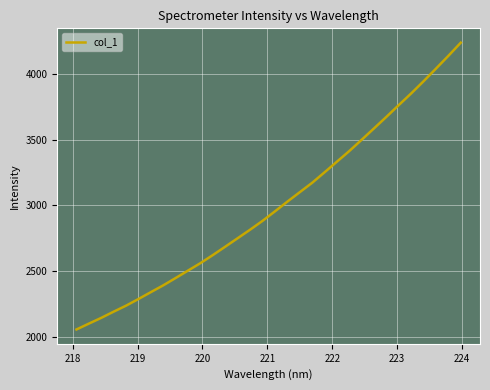

What is the difference between the maximum and minimum values?

2180.7